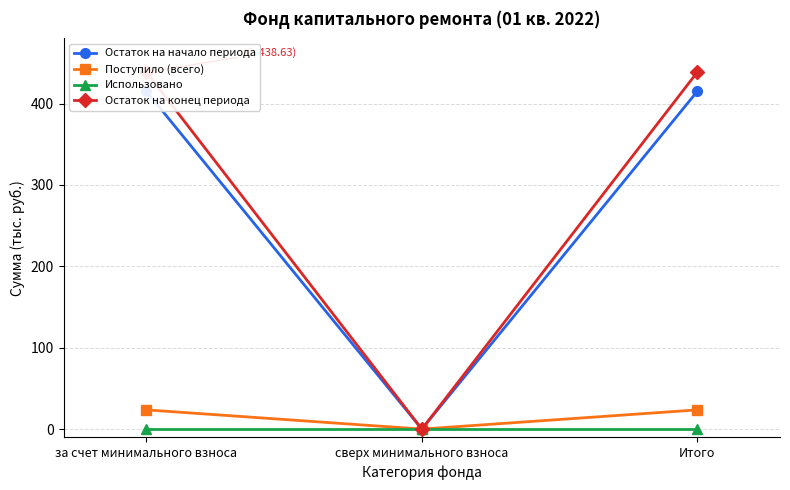

How many series are shown in this chart?

4